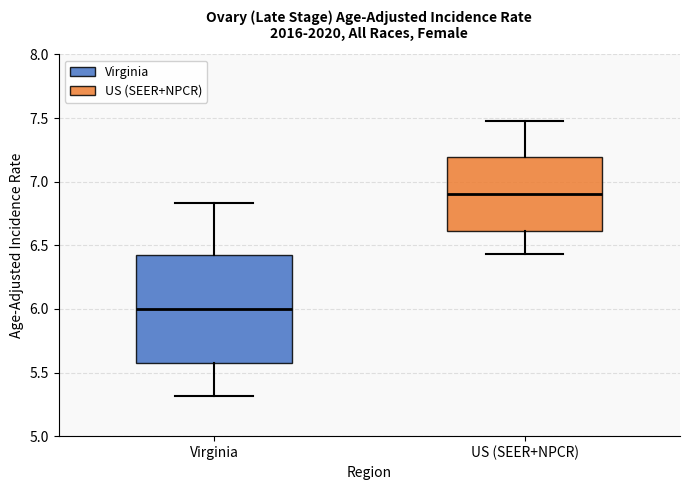

Where is the lower edge of the box for US (SEER+NPCR) on the y-axis? The values are not printed on the chart, so give them approximately, as read against the axis.

6.60